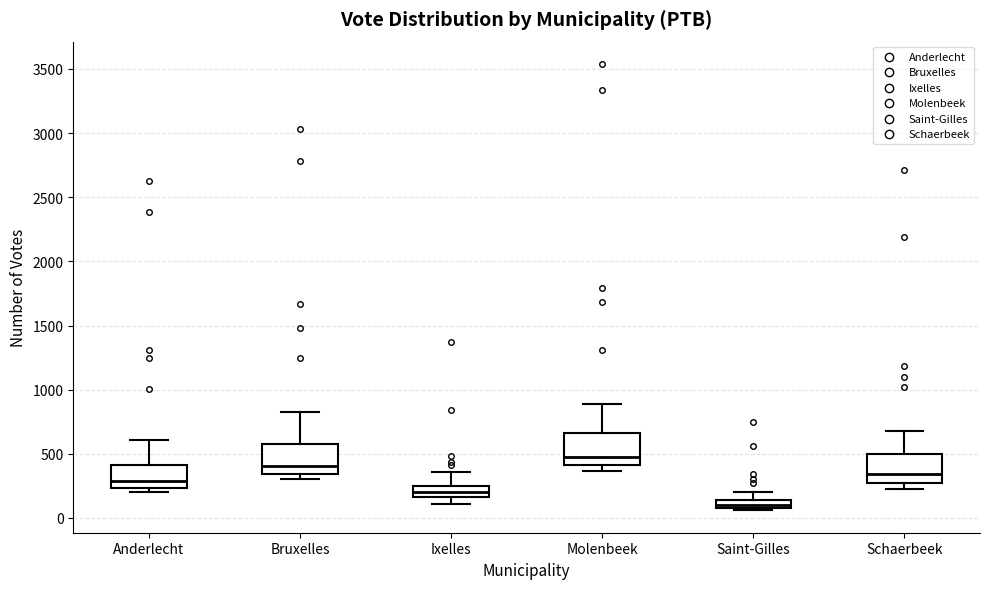

Where is the lower edge of the box for Anderlecht on the y-axis? The values are not printed on the chart, so give them approximately, as read against the axis.

250